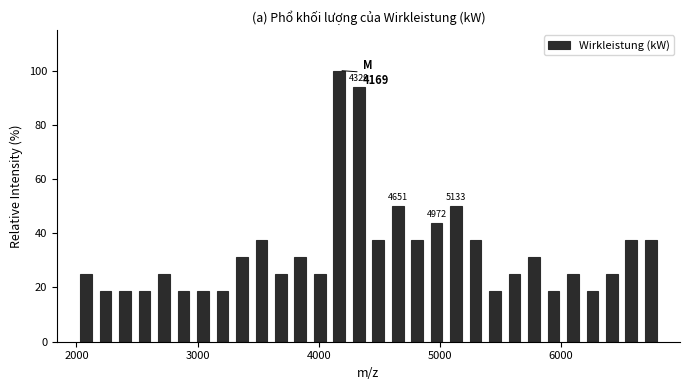

Read against the x-axis, roughly where is the centre of the tallest bar?

4200